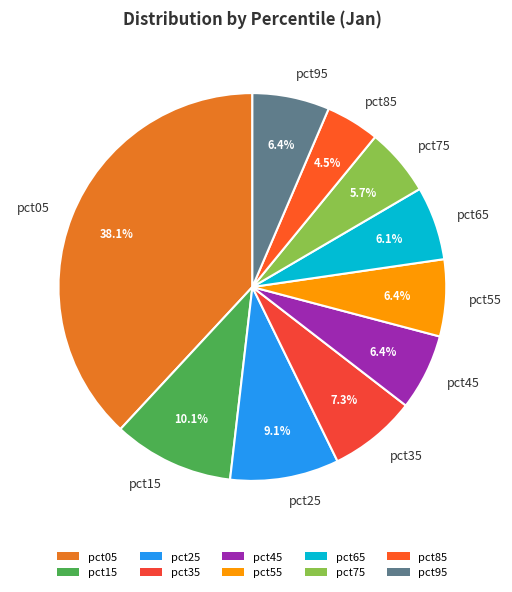

True or false: pct65 accounts for 6% of the total.

True